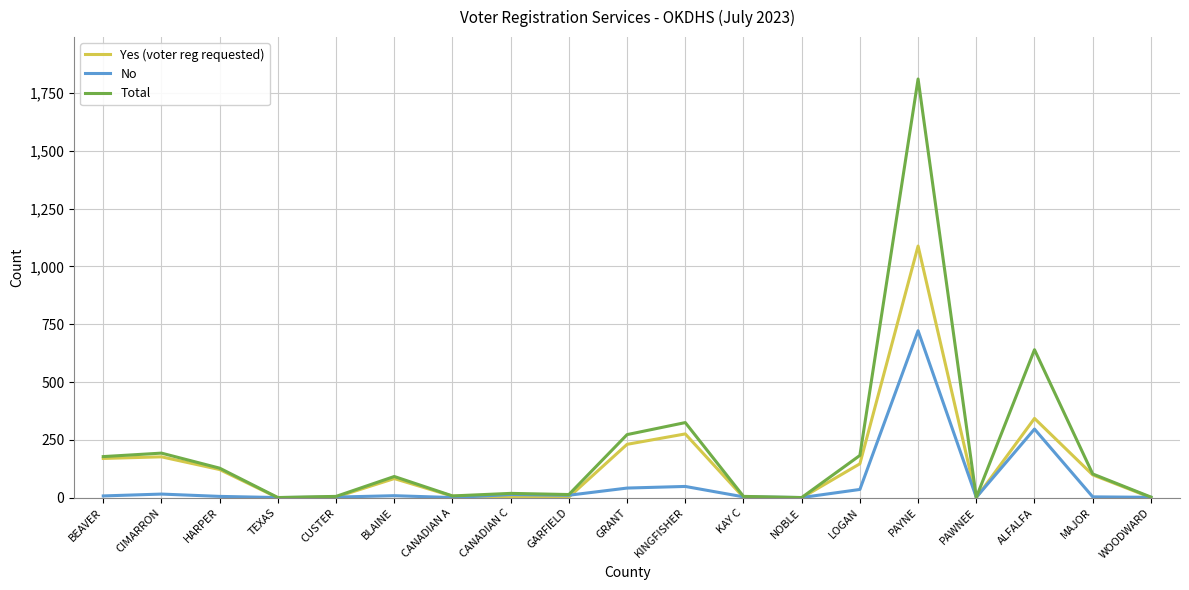

Is this an area chart (filled region under the line)?

No